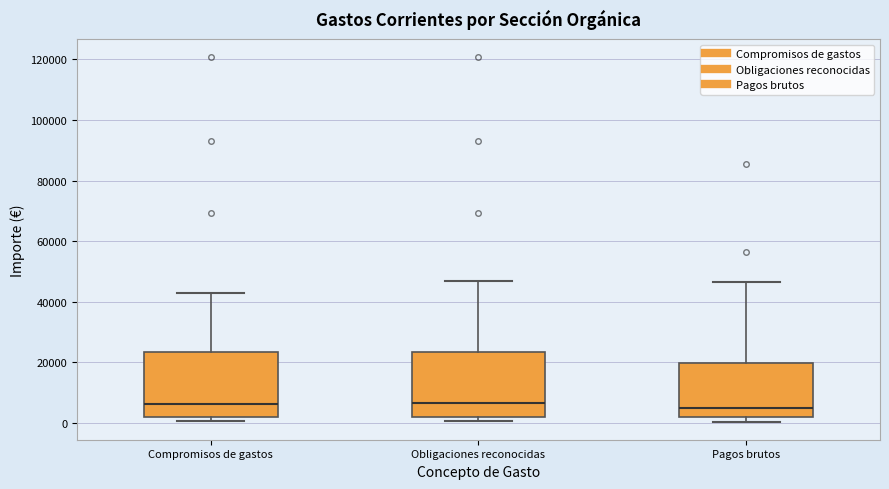

Reading left to right, transcribe this box plot: for each box, give where its median line is, the range the box spans, and where its two whiskers end, as read against the y-axis. The values are not printed on the chart, so give them approximately, as read against the axis.

Compromisos de gastos: median 6000, box 2000 to 24000, whiskers 0 to 42000
Obligaciones reconocidas: median 6000, box 2000 to 24000, whiskers 0 to 46000
Pagos brutos: median 6000, box 2000 to 20000, whiskers 0 to 46000